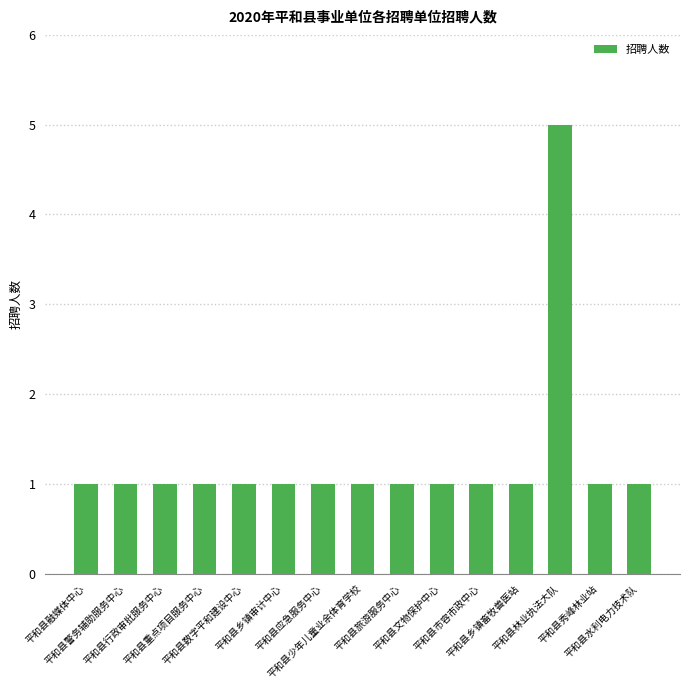

How many values are between 1 and 2?

14